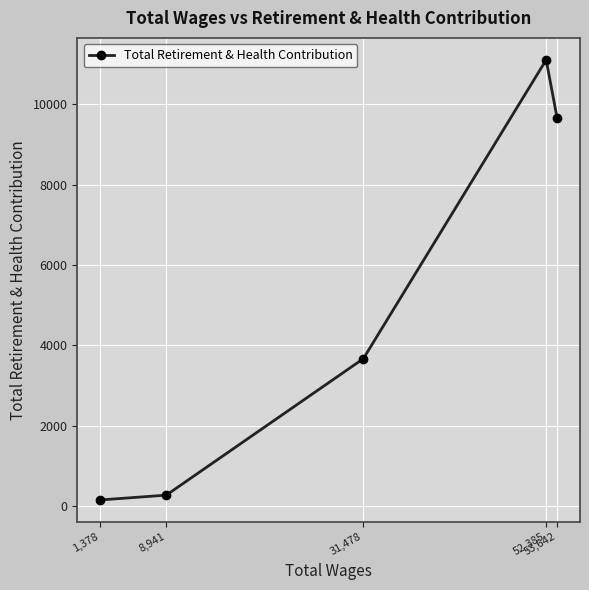

What position from the left is 53,642?

5